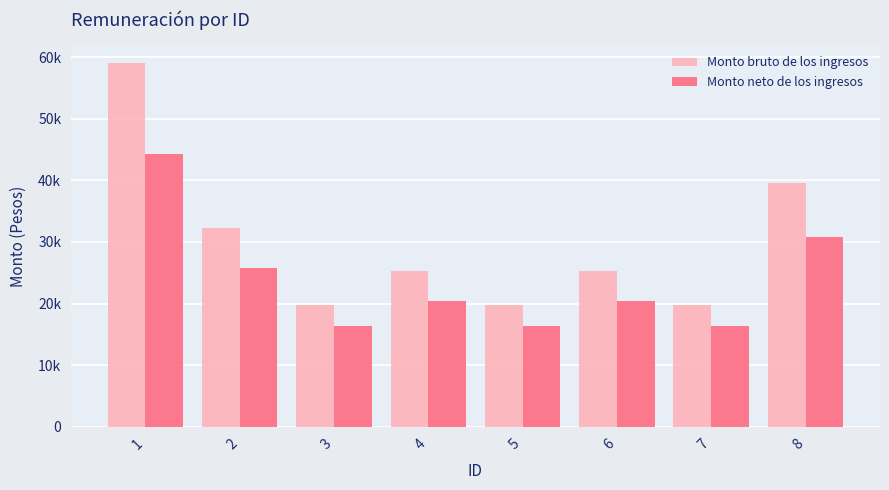

Where does the Monto bruto de los ingresos series first go above 25282?

1